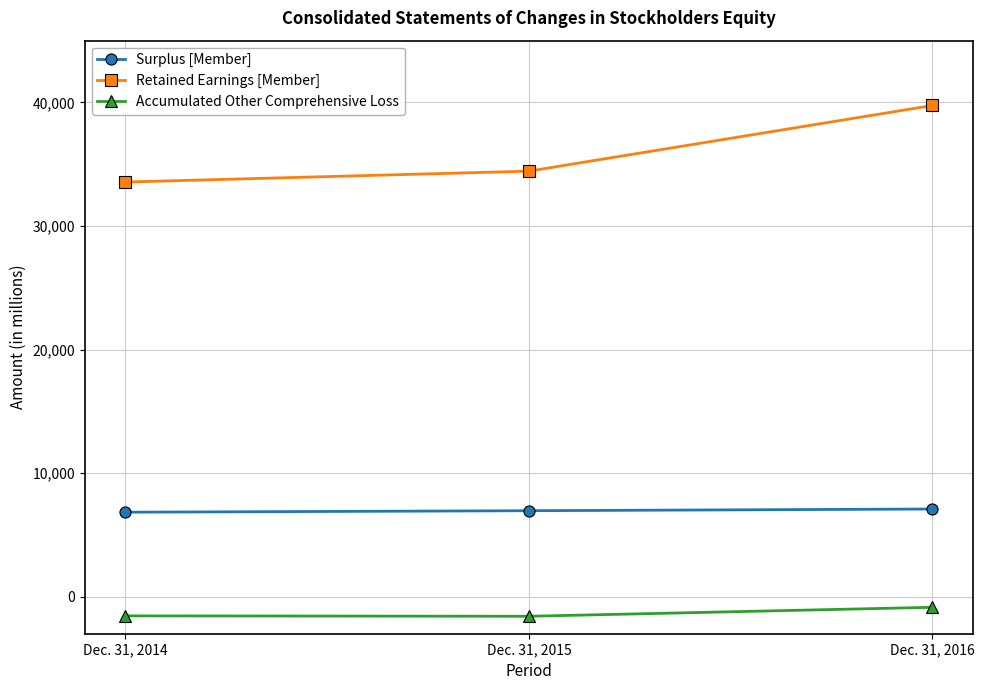

The value of Retained Earnings [Member] at Dec. 31, 2015 is 52454. True or false?

False